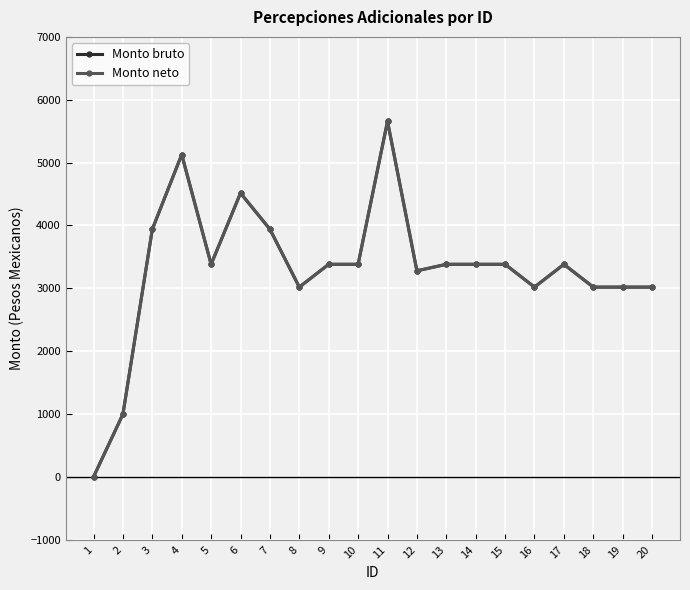

True or false: Monto neto and Monto bruto intersect in this chart.

False